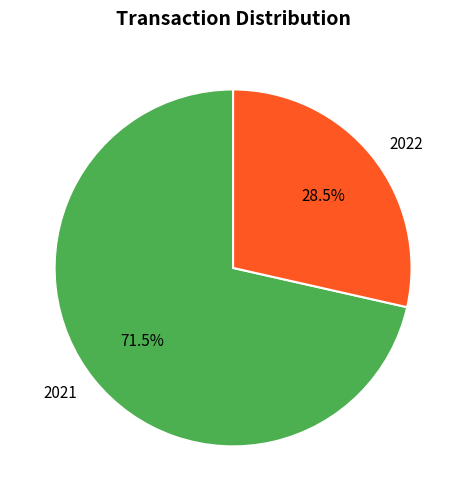

Count the number of slices in the pie.

2